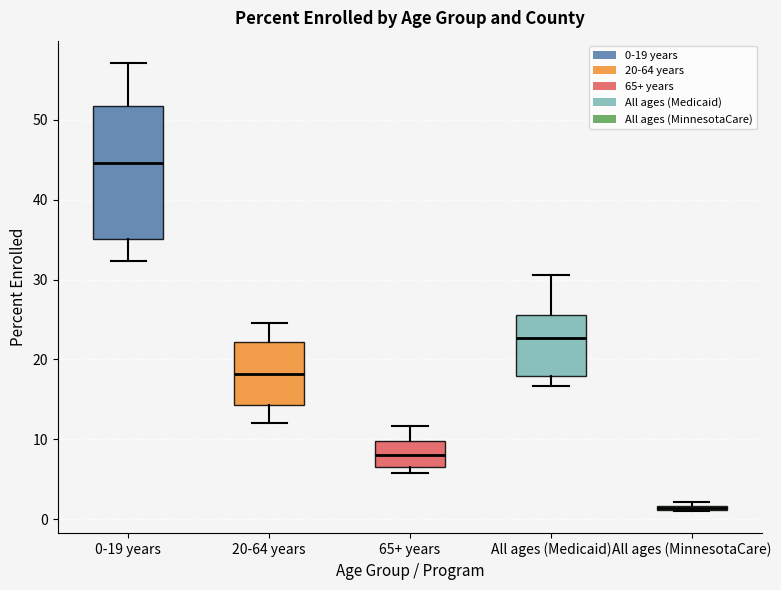

Where is the lower edge of the box for All ages (MinnesotaCare) on the y-axis? The values are not printed on the chart, so give them approximately, as read against the axis.

1